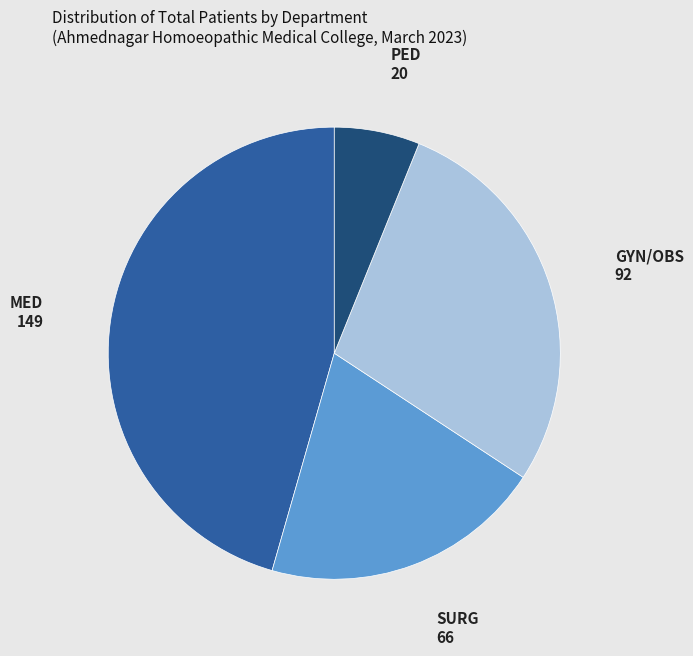

Does any single category account for the majority?

No